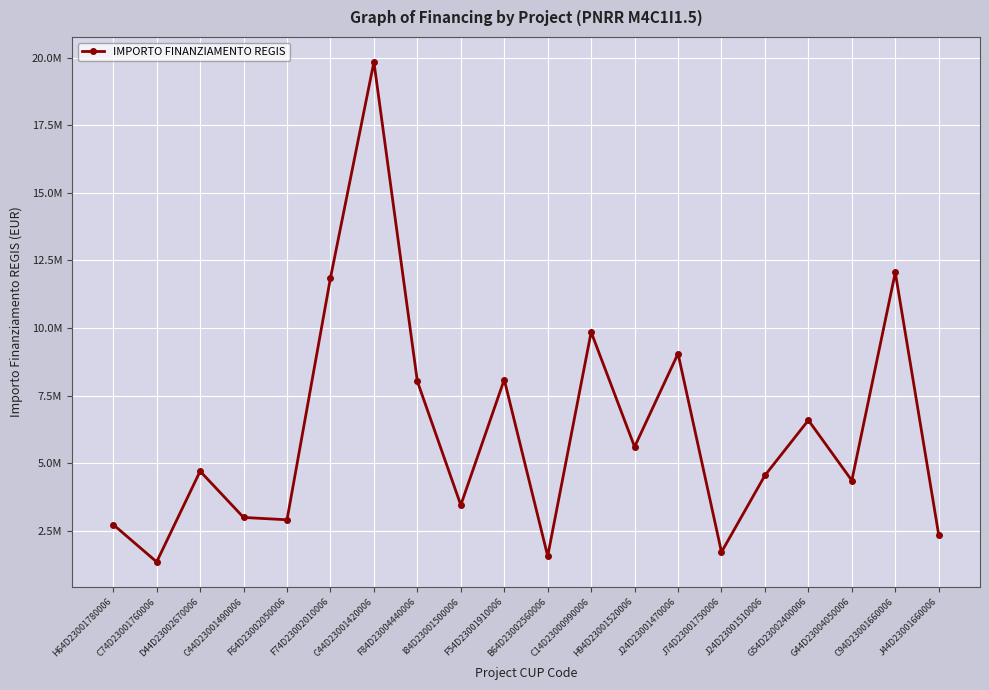

What position from the left is G54D23002400006?

17